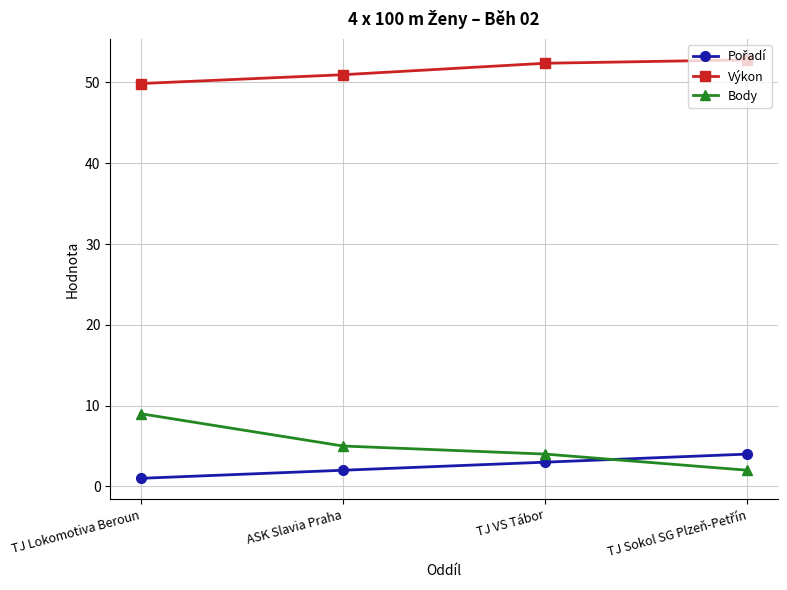

The Body series shows 6.0 at TJ VS Tábor. True or false?

False